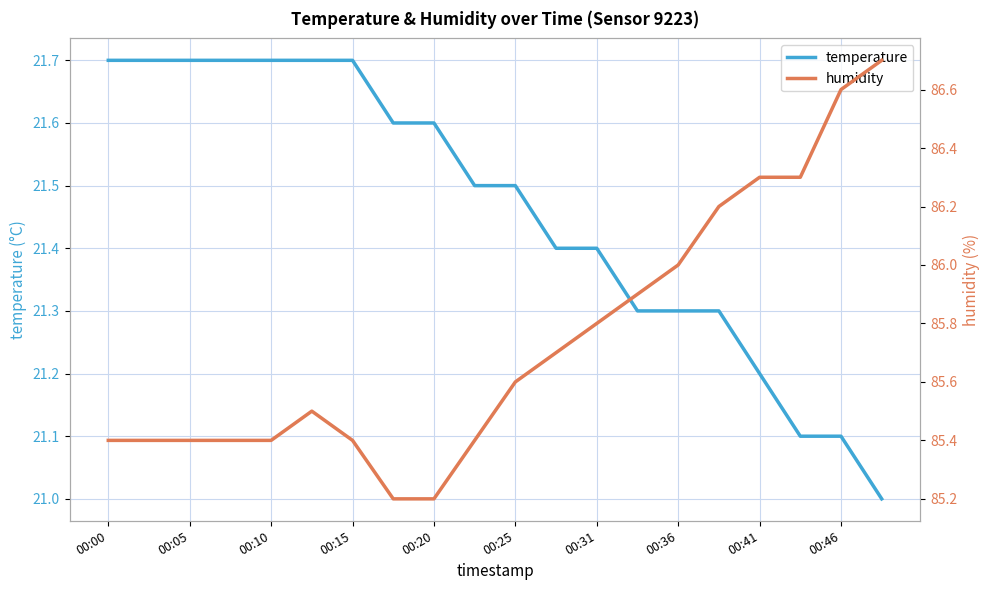

How many interior local peaks does the humidity series have?

1